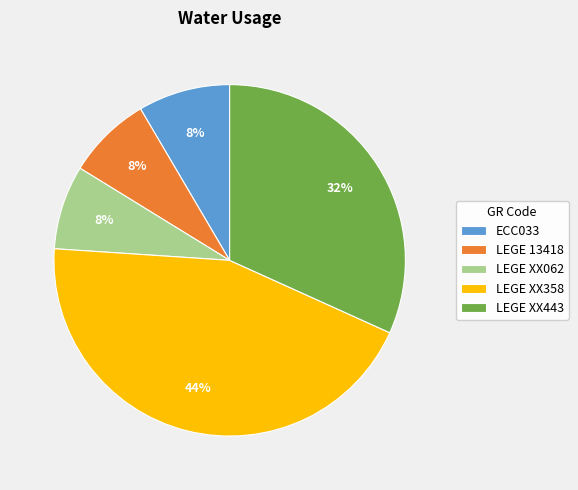

The ECC033 slice represents 14% of the pie. True or false?

False